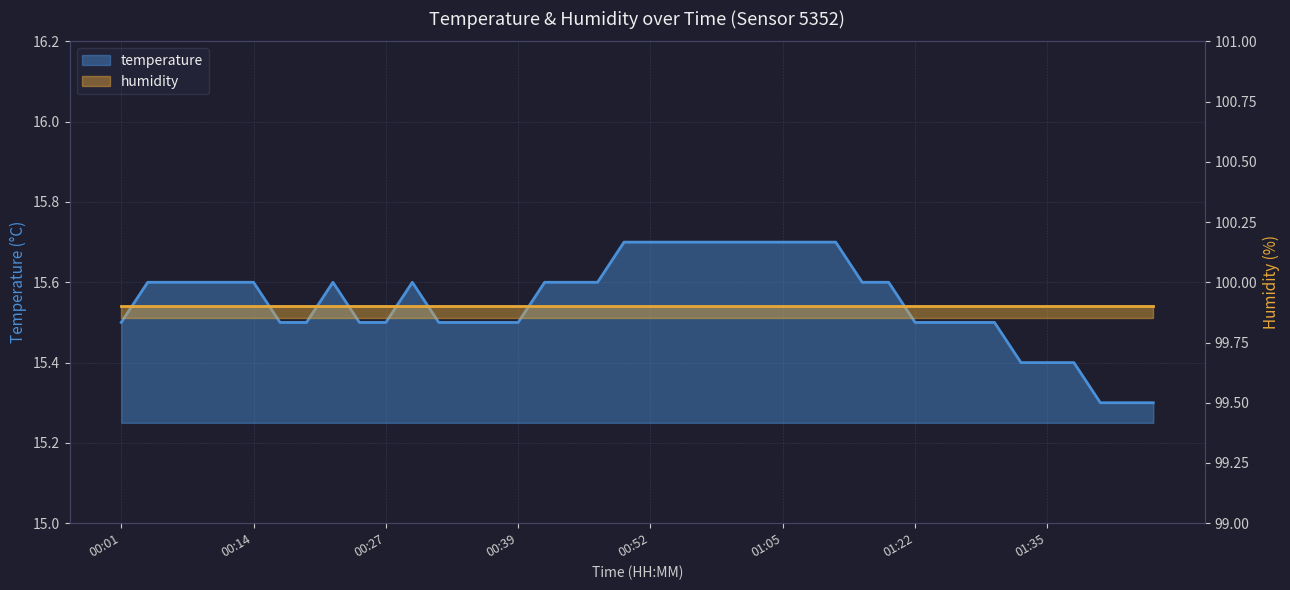

The chart shows a value of 15.5 at 01:27. True or false?

True